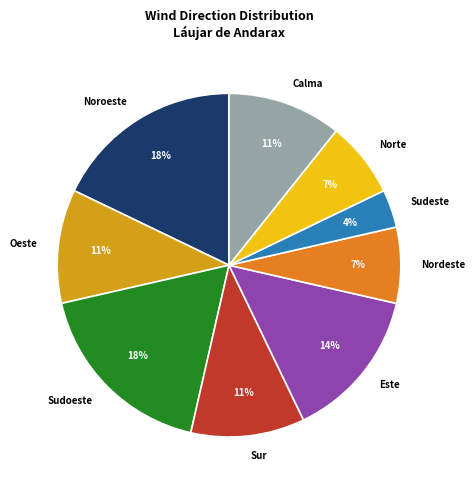

Between Nordeste and Calma, which is larger?

Calma